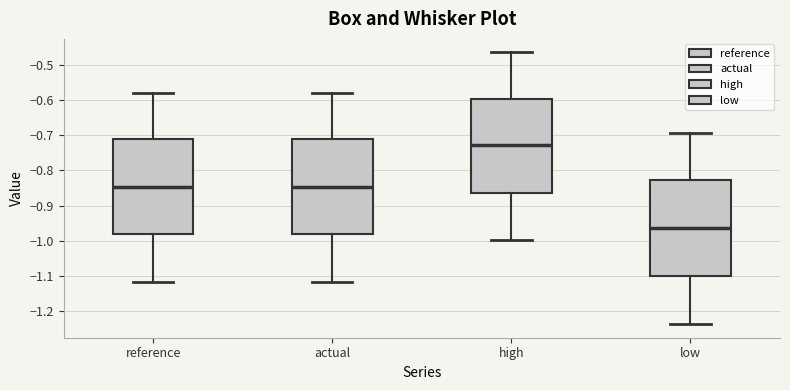

Which box has the highest median line?

high